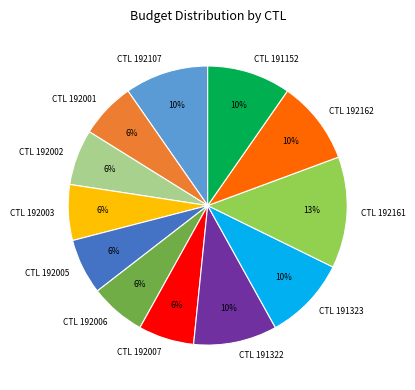

Is the sum of CTL 192107 and CTL 191323 greater than half?

No